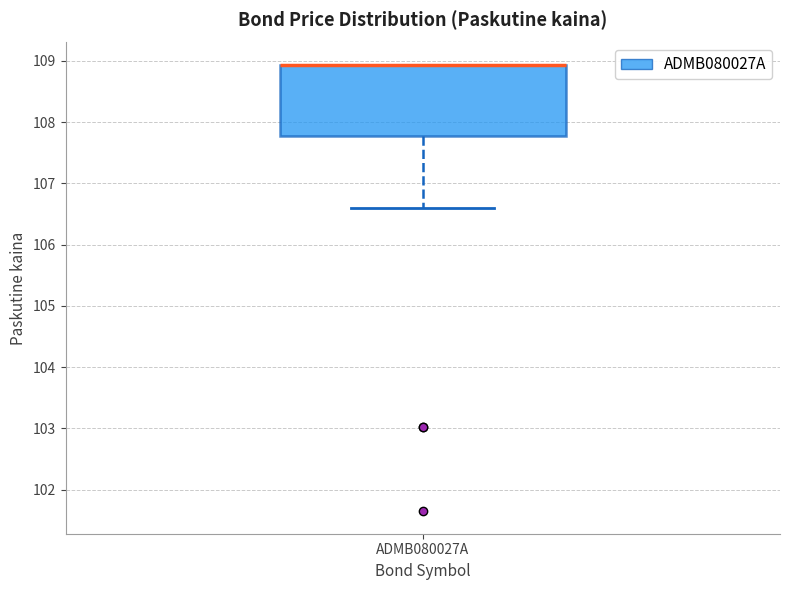

Read this box plot against the y-axis: the position of the median line, the range covered by the box, and the ends of both whiskers. The values are not printed on the chart, so give them approximately, as read against the axis.

median 108.9 (drawn on the box's upper edge), box 107.8 to 108.9, whiskers 106.6 to 108.9